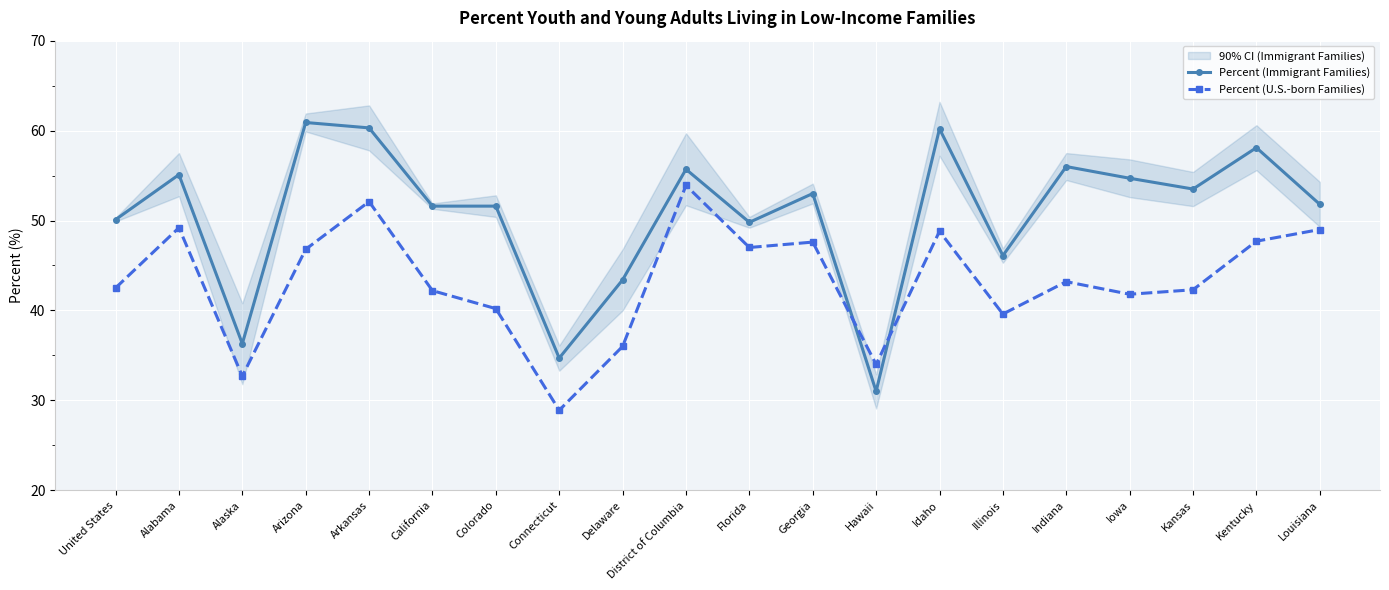

Is it true that Percent (U.S.-born Families) equals 84.0 at District of Columbia?

False